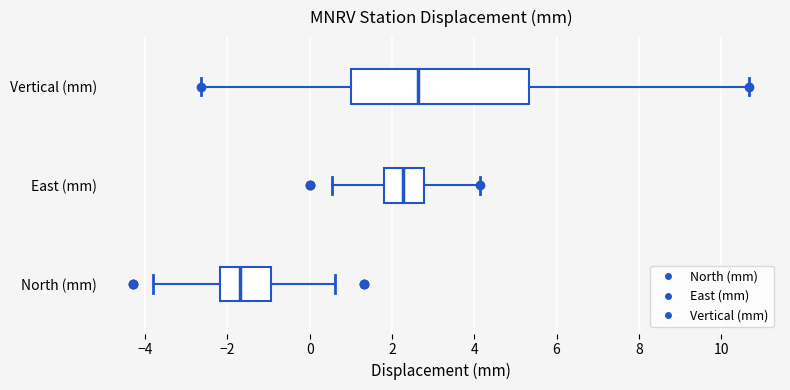

Where does the right whisker of the box for East (mm) end on the x-axis? The values are not printed on the chart, so give them approximately, as read against the axis.

4.2